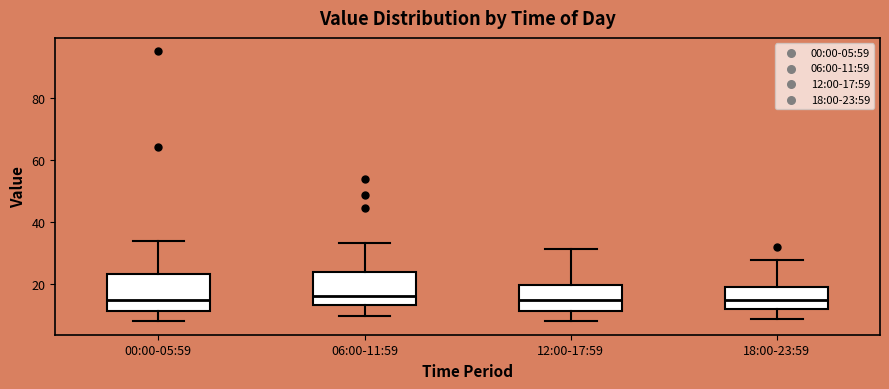

Reading left to right, transcribe this box plot: for each box, give where its median line is, the range the box spans, and where its two whiskers end, as read against the y-axis. The values are not printed on the chart, so give them approximately, as read against the axis.

00:00-05:59: median 14, box 12 to 24, whiskers 8 to 34
06:00-11:59: median 16, box 14 to 24, whiskers 10 to 34
12:00-17:59: median 14, box 12 to 20, whiskers 8 to 32
18:00-23:59: median 16, box 12 to 20, whiskers 8 to 28